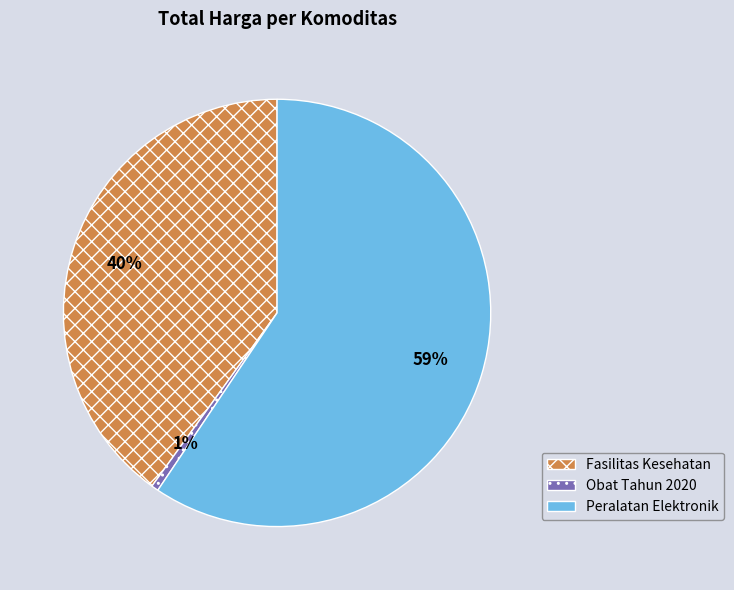

To the nearest percent, what is the average slice percentage?

33%